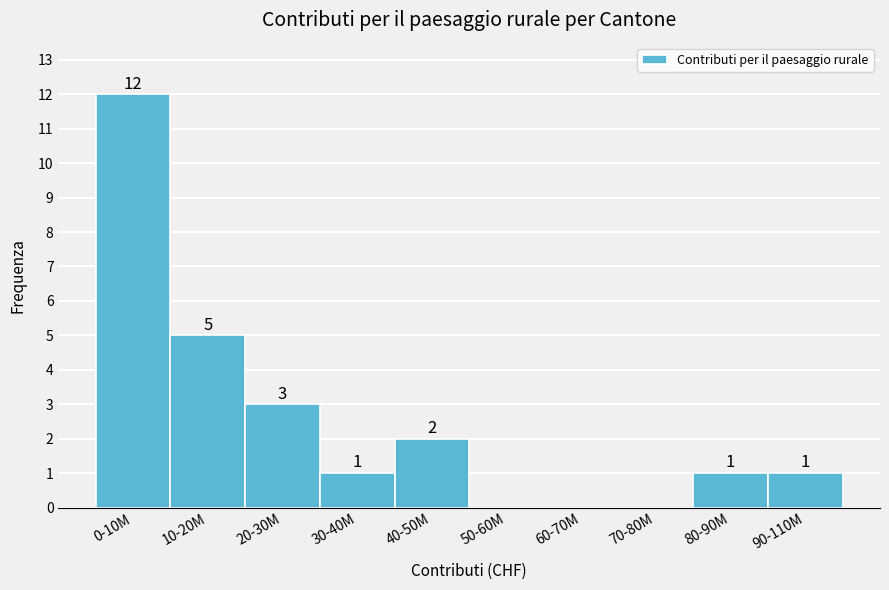

Reading right to left, extract all data points from this chart.

90-110M=1	80-90M=1	70-80M=0	60-70M=0	50-60M=0	40-50M=2	30-40M=1	20-30M=3	10-20M=5	0-10M=12